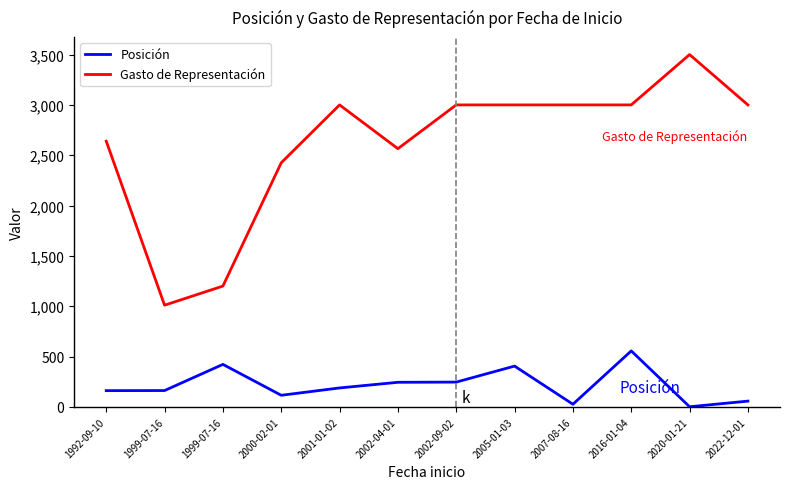

Is the value of Gasto de Representación at 1999-07-16 greater than the value of Posición at 2007-08-16?

Yes